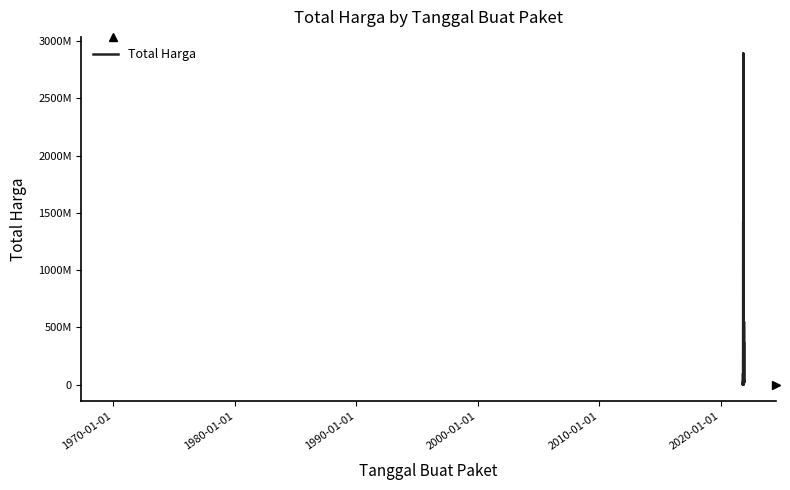

How many interior local peaks (higher than both neighbors) does the data have?

10